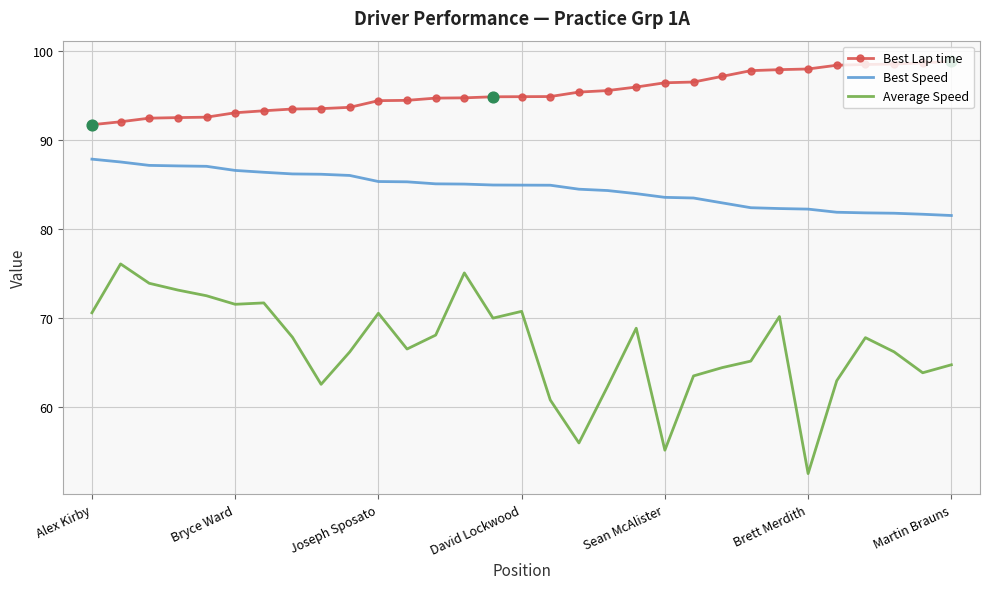

What are all the series names shown in the legend?

Best Lap time, Best Speed, Average Speed